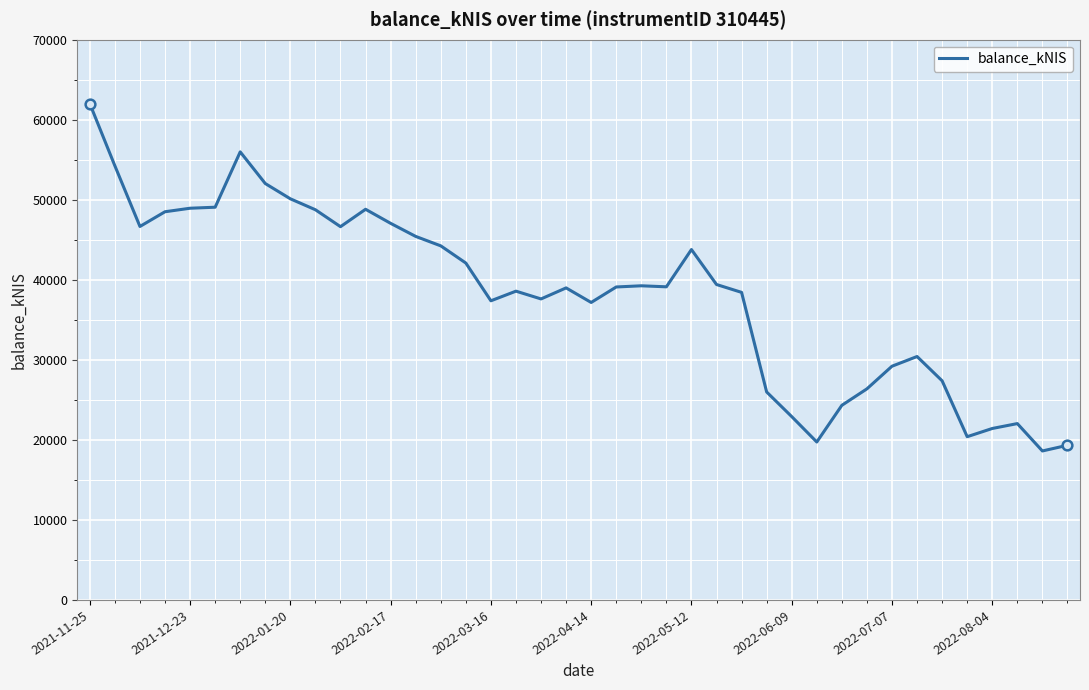

True or false: there are more than 0 points higher than both neighbors.

True